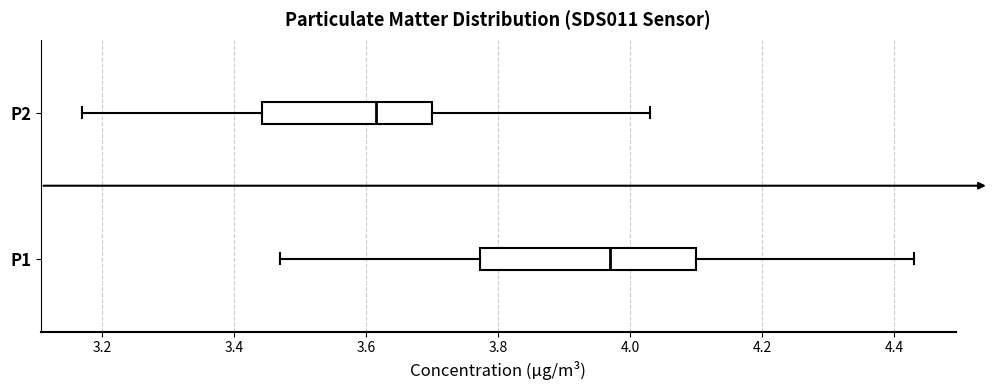

Reading bottom to top, transcribe this box plot: for each box, give where its median line is, the range the box spans, and where its two whiskers end, as read against the x-axis. The values are not printed on the chart, so give them approximately, as read against the axis.

P1: median 3.98, box 3.78 to 4.10, whiskers 3.48 to 4.44
P2: median 3.62, box 3.44 to 3.70, whiskers 3.18 to 4.04